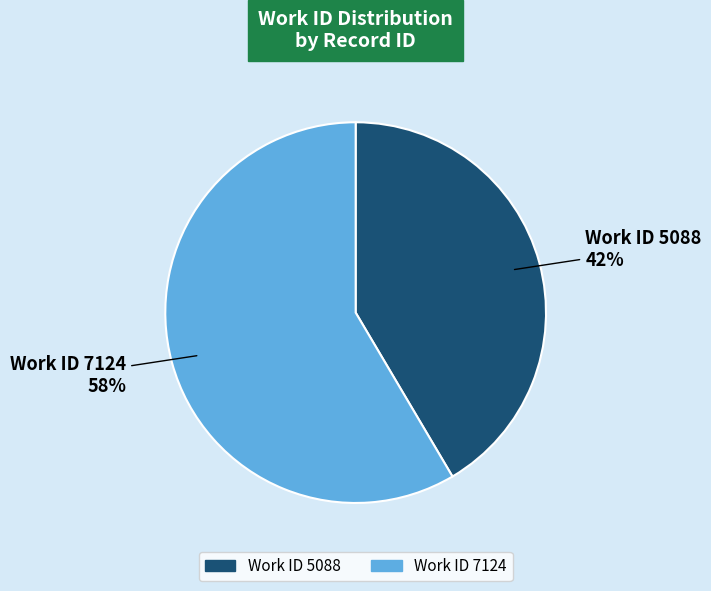

How many segments does this pie chart have?

2